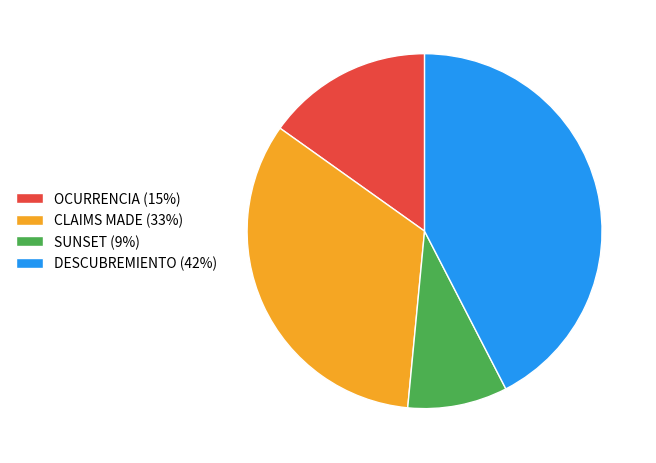

Do CLAIMS MADE and OCURRENCIA together represent more than half of the pie?

No